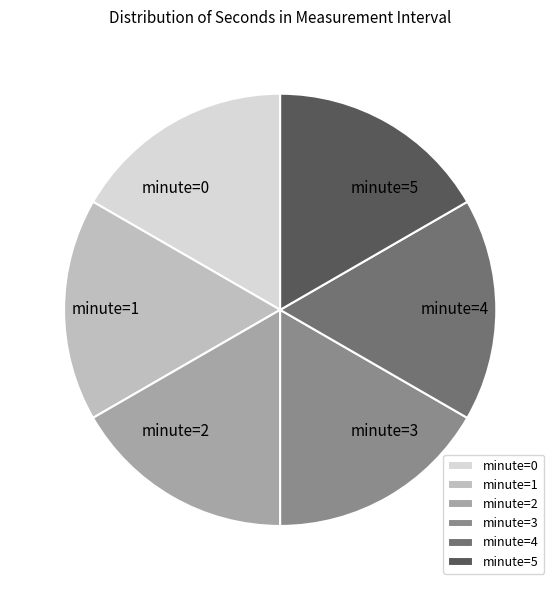

The minute=0 slice represents 17% of the pie. True or false?

True